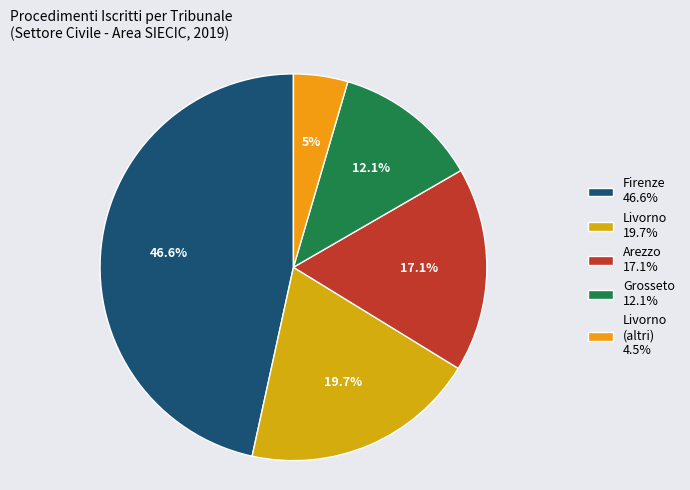

Does any single category account for the majority?

No